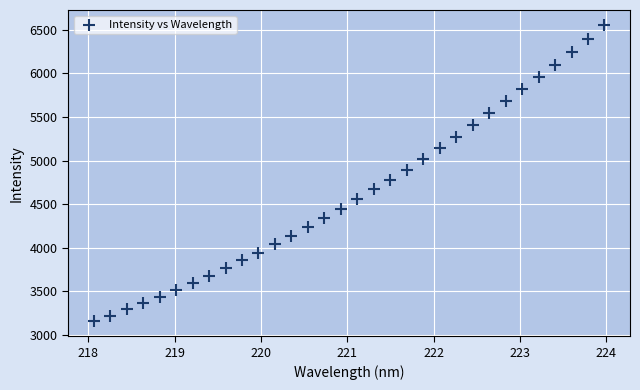

What is the range of X values (max minus min)?

5.9